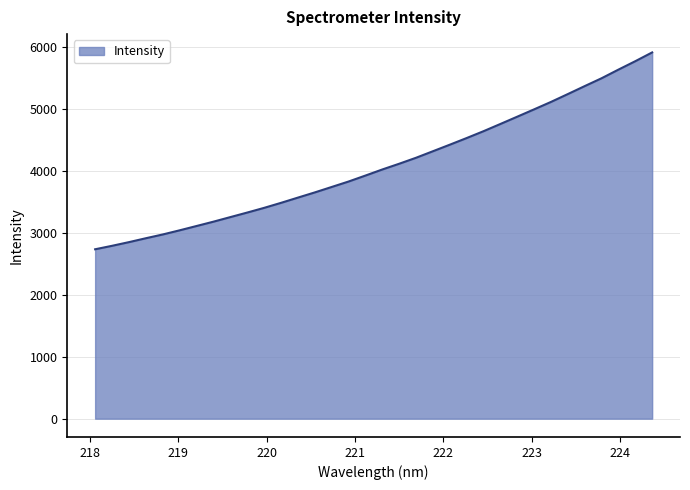

What is the maximum value shown in the chart?

5906.9